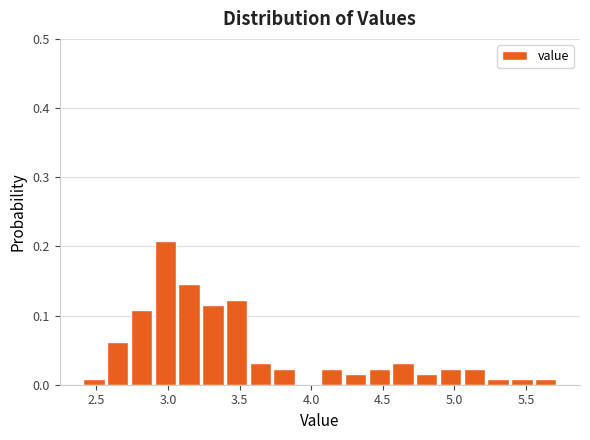

Around what value on the x-axis is the tallest bar? Give the approximate position of its centre, as read against the axis.

3.00